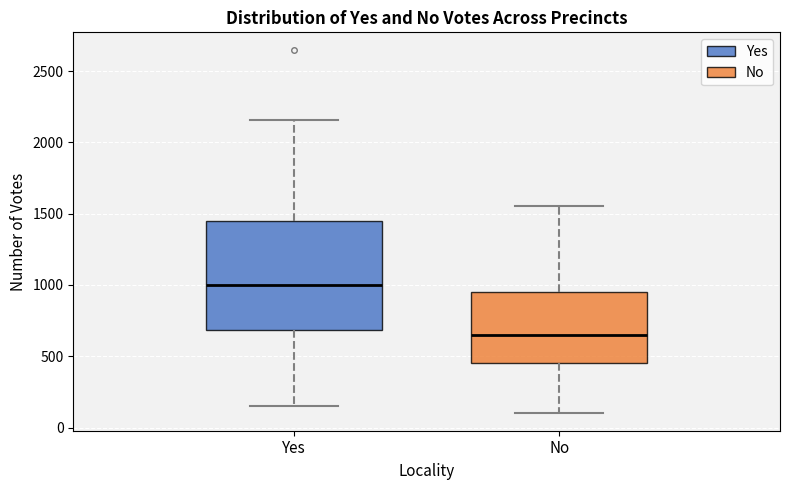

Reading left to right, read every box against the y-axis: the position of its median line, the range the box covers, and the ends of its whiskers. The values are not printed on the chart, so give them approximately, as read against the axis.

Yes: median 1000, box 700 to 1450, whiskers 150 to 2150
No: median 650, box 450 to 950, whiskers 100 to 1550